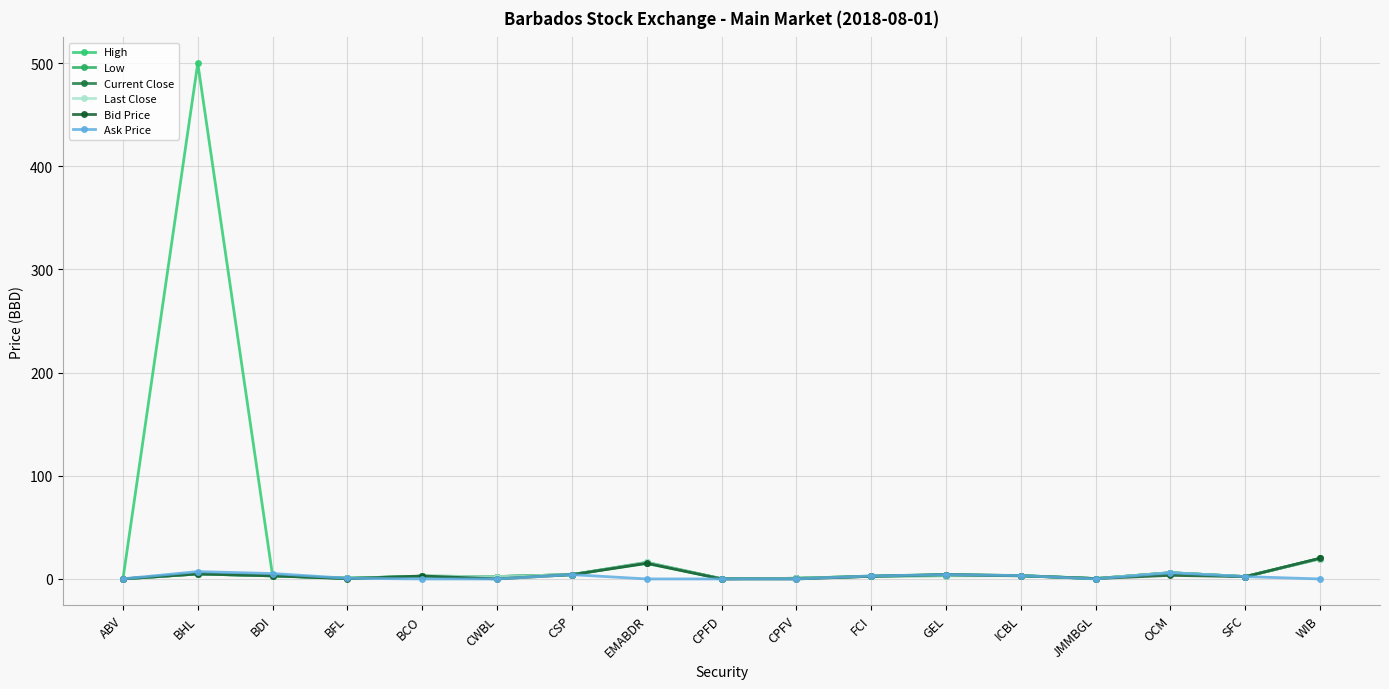

What is the total value across all series at CPFD?

0.7